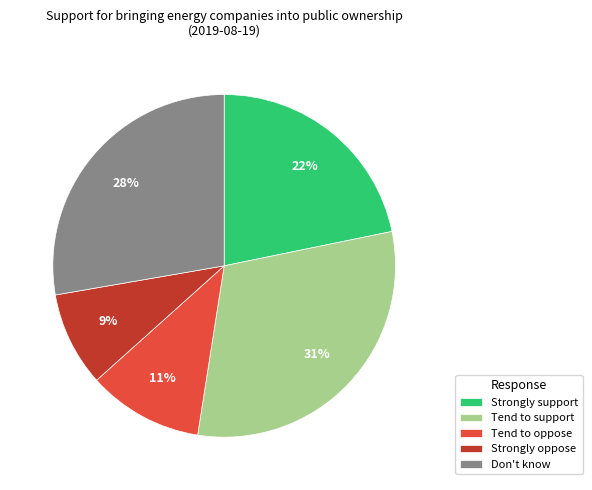

To the nearest percent, what is the difference between the Strongly support and Don't know slice percentages?

6%